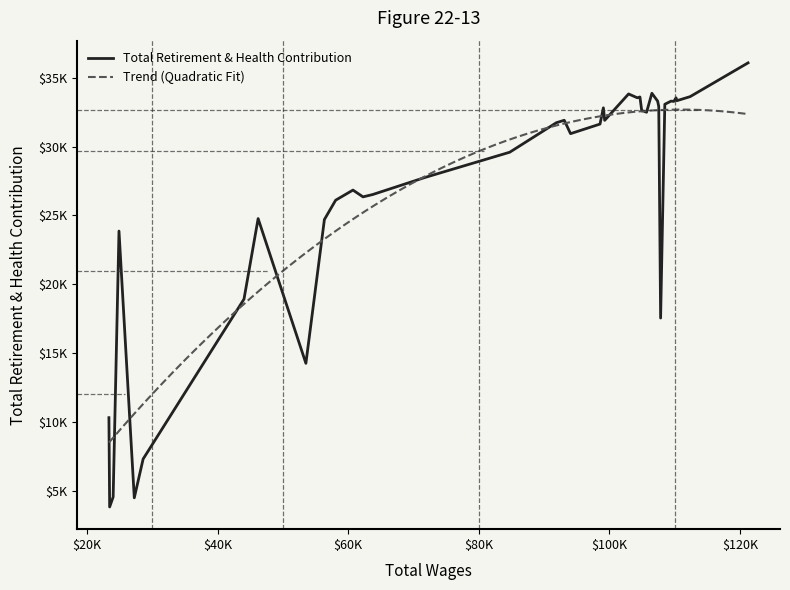

What is the sum of all values?

1077290